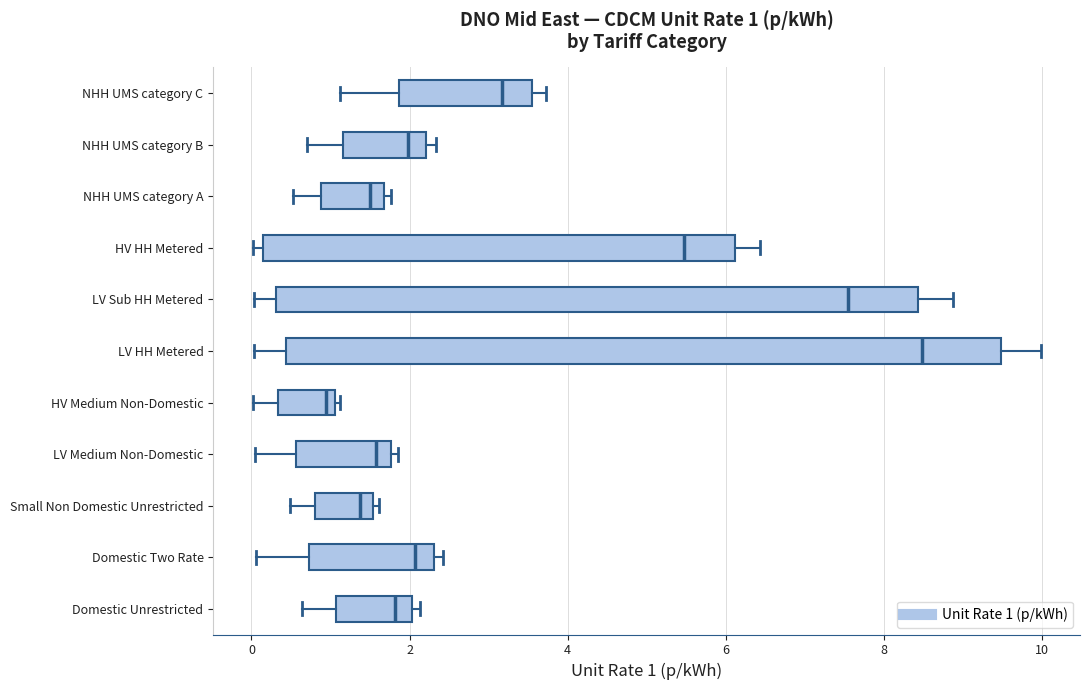

Which box has the furthest to the right median line?

LV HH Metered